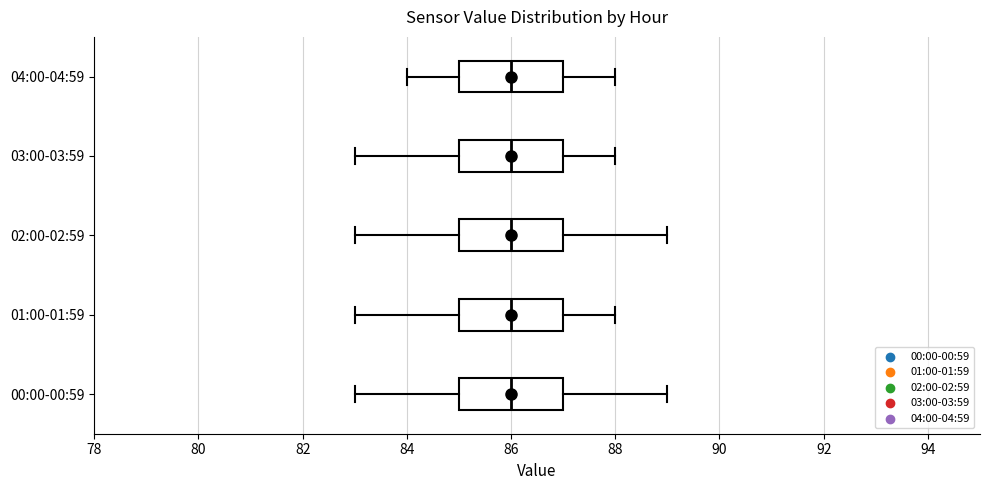

Where does the median line of the box for 02:00-02:59 sit on the x-axis? The values are not printed on the chart, so give them approximately, as read against the axis.

86